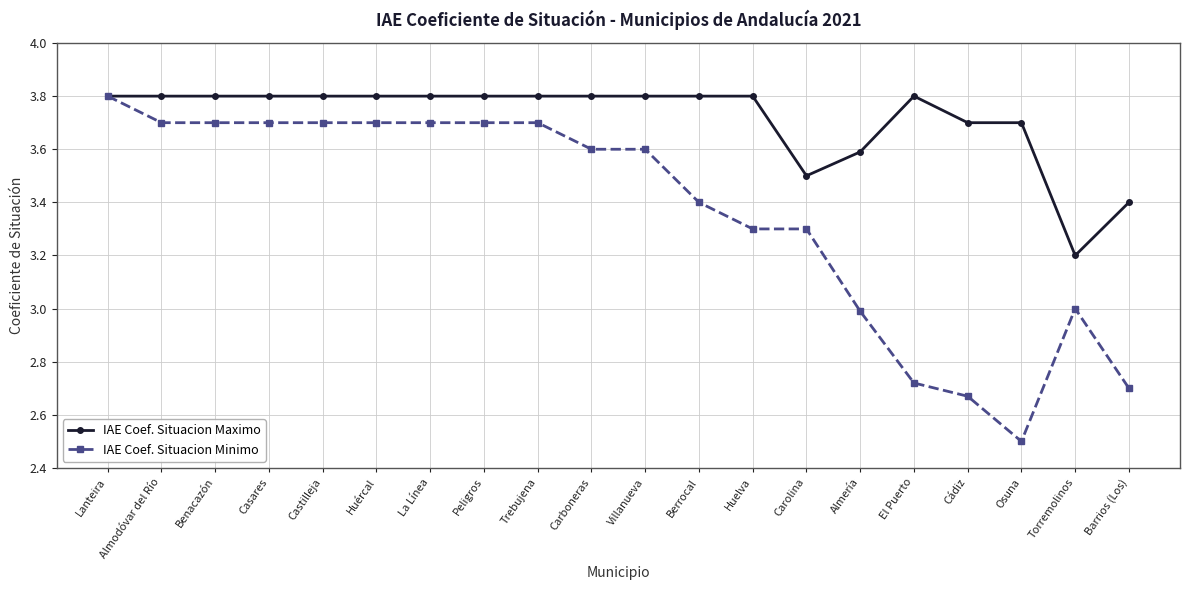

Which series changed the most between Almería and Cádiz?

IAE Coef. Situacion Minimo